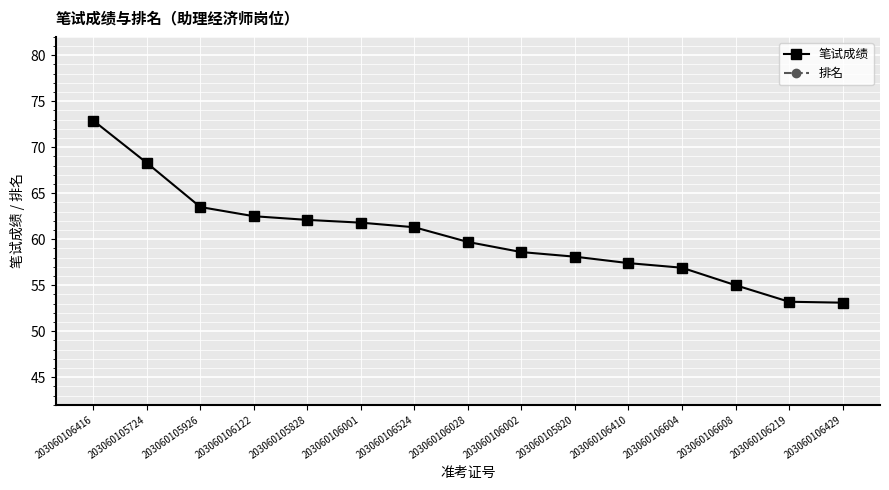

What value does the 笔试成绩 series have at 203060106122?

62.5